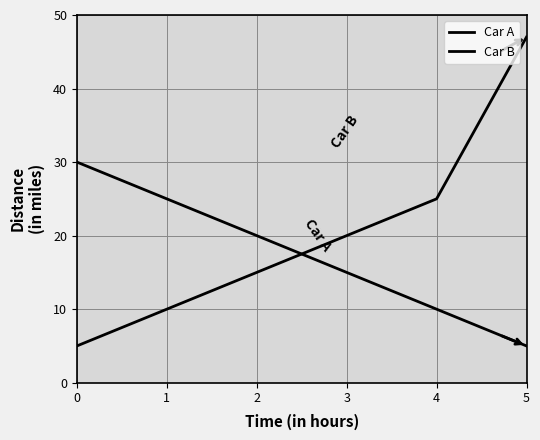

Does the chart have visible grid lines?

Yes